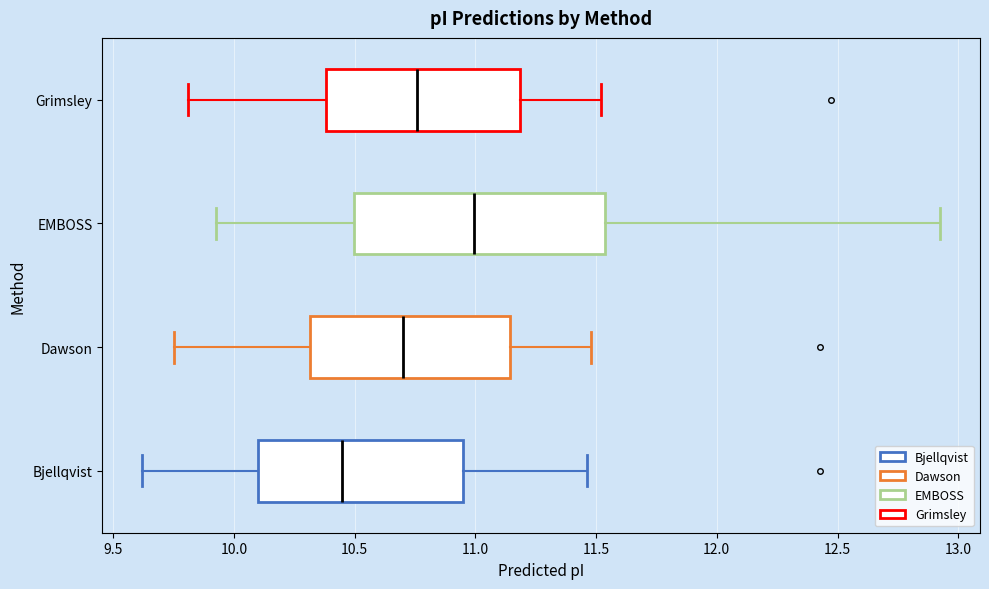

Where does the left whisker of the box for Dawson end on the x-axis? The values are not printed on the chart, so give them approximately, as read against the axis.

9.75